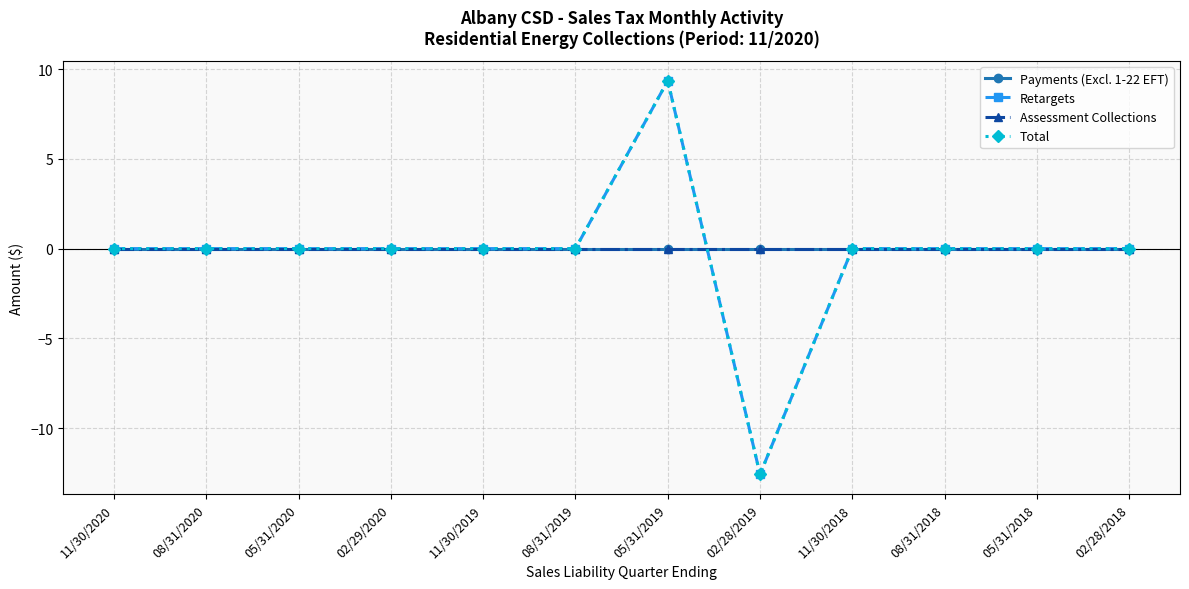

What is the maximum value shown in the chart?

9.3